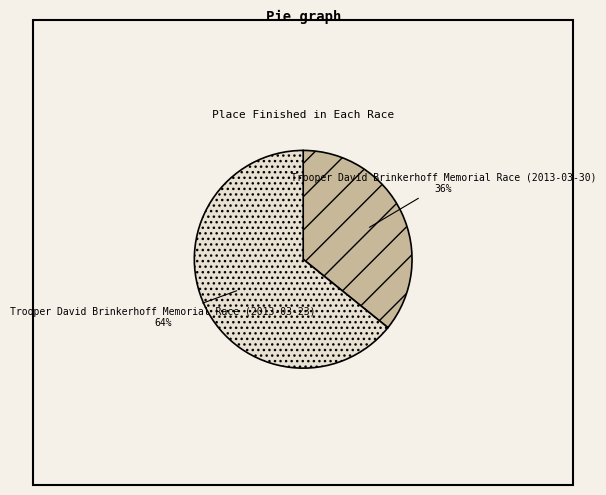

Is the sum of Trooper David Brinkerhoff Memorial Race (2013-03-23) and Trooper David Brinkerhoff Memorial Race (2013-03-30) greater than half?

Yes